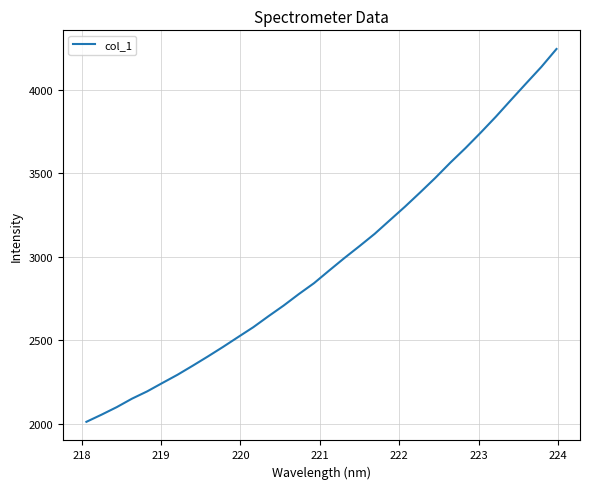

What is the difference between the maximum and minimum values?

2231.5